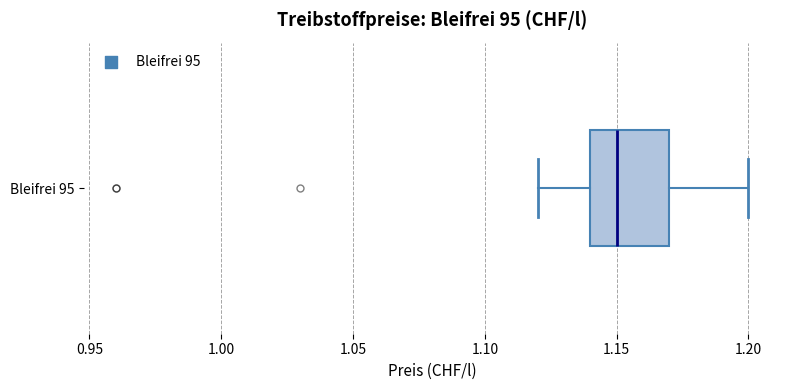

Where is the left edge of the box for Bleifrei 95 on the x-axis? The values are not printed on the chart, so give them approximately, as read against the axis.

1.14